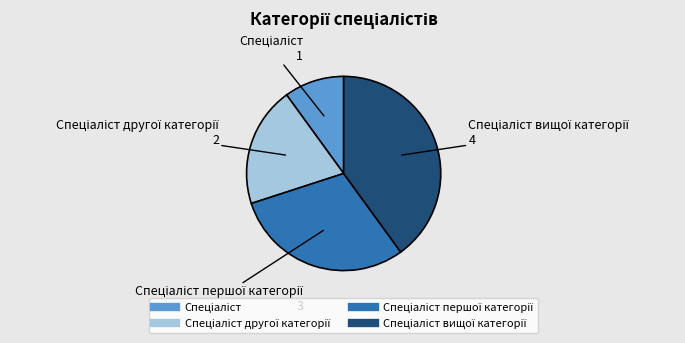

Does any single category account for the majority?

No